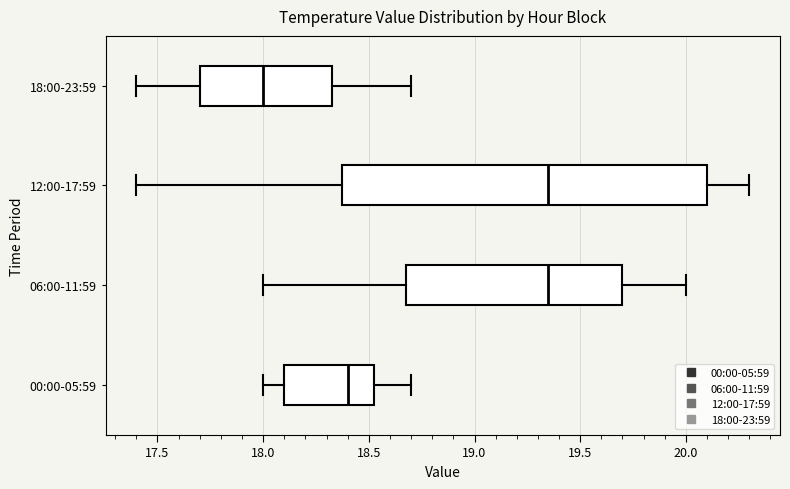

Where is the right edge of the box for 12:00-17:59 on the x-axis? The values are not printed on the chart, so give them approximately, as read against the axis.

20.10